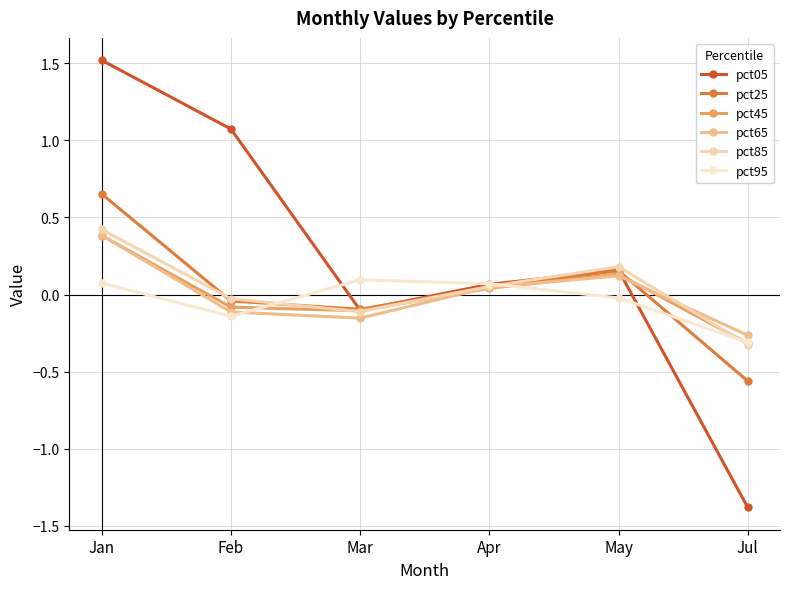

How many intersections are there between pct45 and pct05?

1